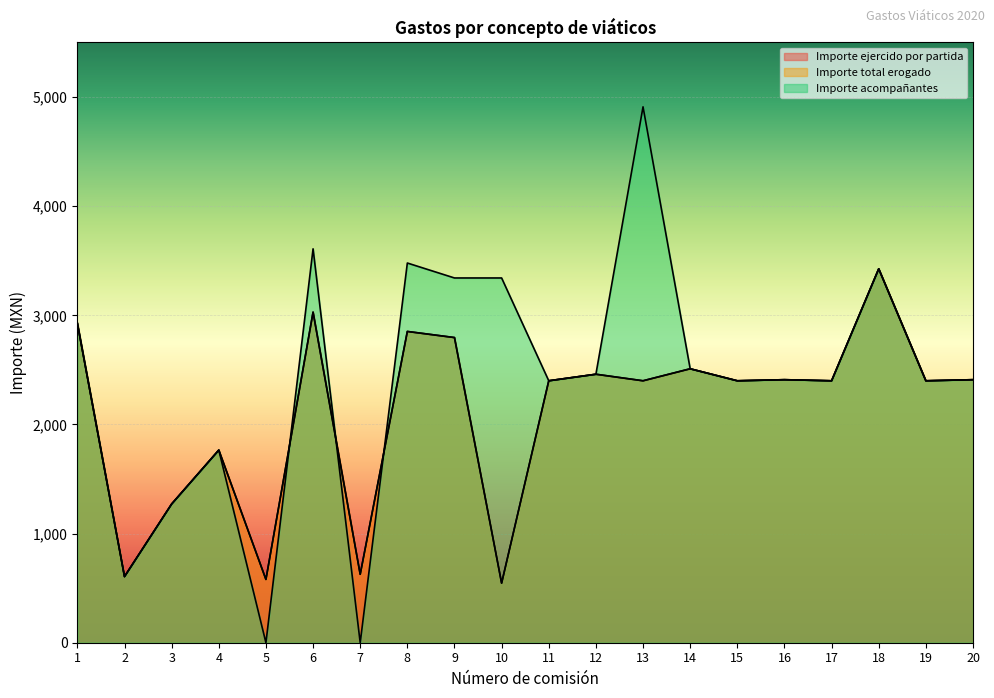

List the series in order of their peak value, lowest first.

Importe ejercido por partida, Importe total erogado, Importe acompañantes